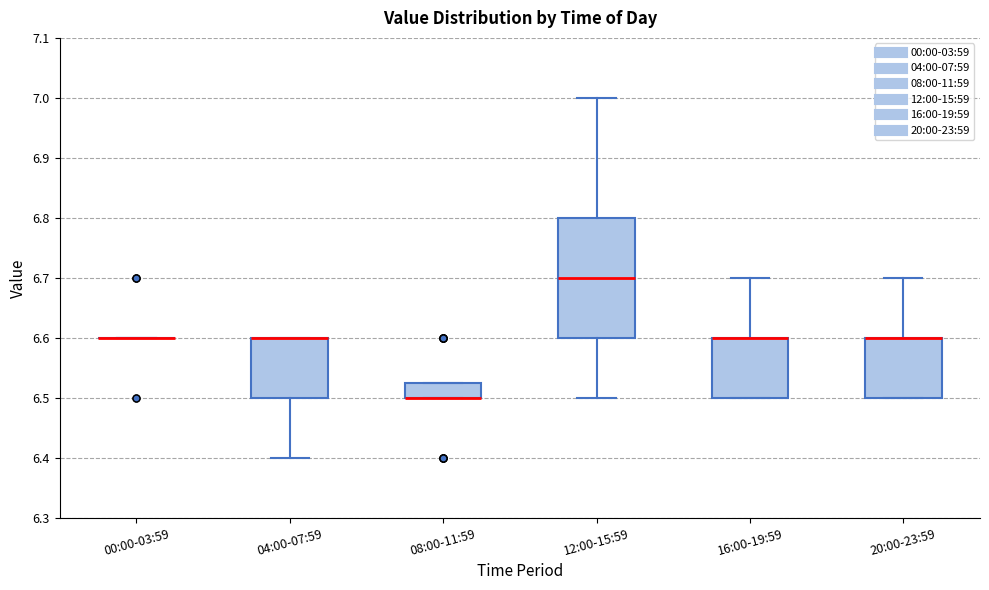

Reading left to right, transcribe this box plot: for each box, give where its median line is, the range the box spans, and where its two whiskers end, as read against the y-axis. The values are not printed on the chart, so give them approximately, as read against the axis.

00:00-03:59: box collapsed to a line at 6.60, whiskers 6.60 to 6.60
04:00-07:59: median 6.60 (drawn on the box's upper edge), box 6.50 to 6.60, whiskers 6.40 to 6.60
08:00-11:59: median 6.50 (drawn on the box's lower edge), box 6.50 to 6.53, whiskers 6.50 to 6.53
12:00-15:59: median 6.70, box 6.60 to 6.80, whiskers 6.50 to 7.00
16:00-19:59: median 6.60 (drawn on the box's upper edge), box 6.50 to 6.60, whiskers 6.50 to 6.70
20:00-23:59: median 6.60 (drawn on the box's upper edge), box 6.50 to 6.60, whiskers 6.50 to 6.70